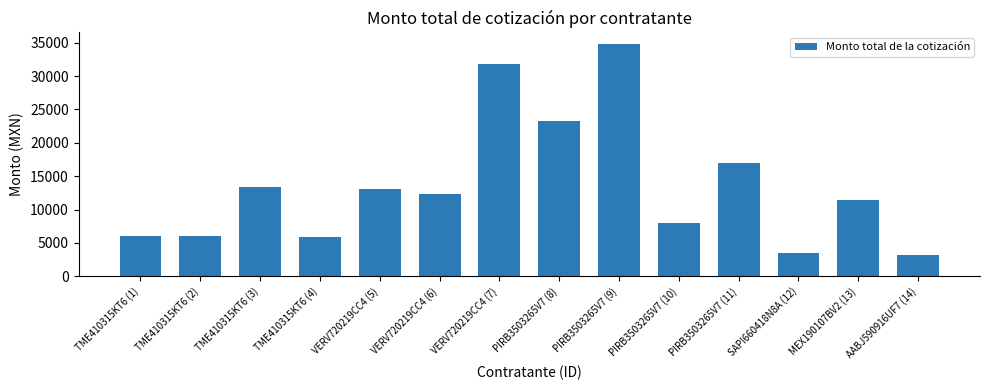

The value at TME410315KT6 (1) is 3020.5. True or false?

False